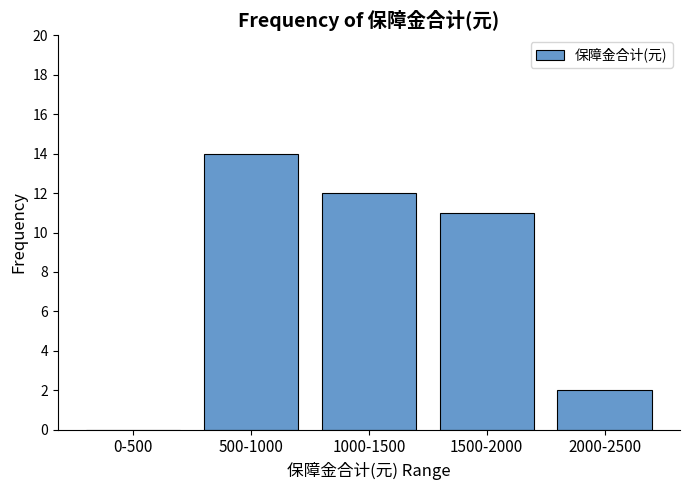

Reading right to left, extract all data points from this chart.

2000-2500=2	1500-2000=11	1000-1500=12	500-1000=14	0-500=0